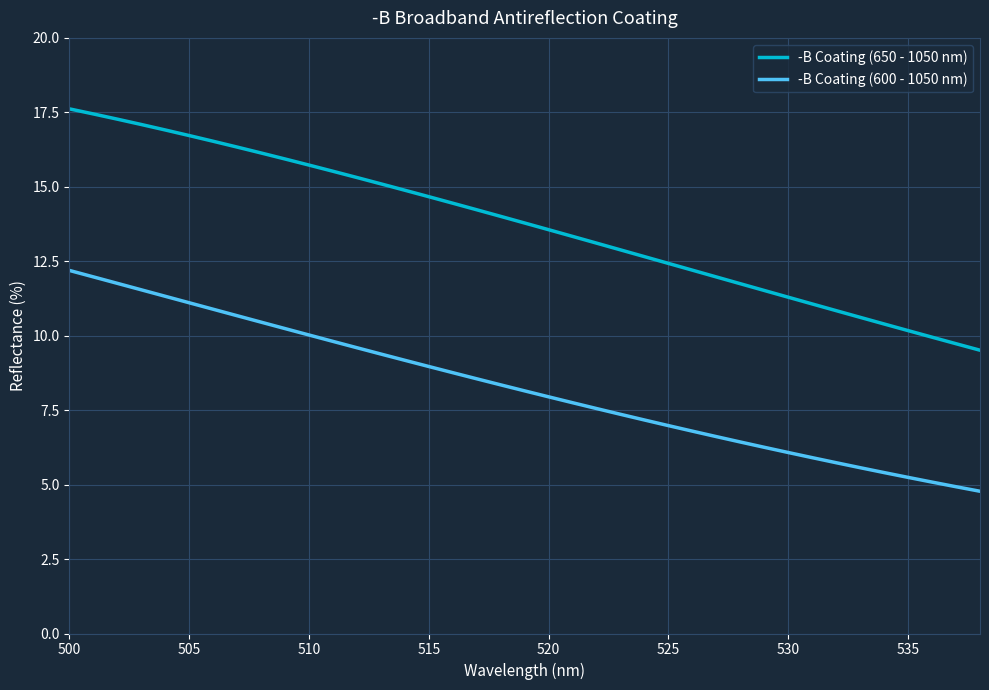

Rank the series by their average value, from highest to lowest.

-B Coating (650 - 1050 nm), -B Coating (600 - 1050 nm)